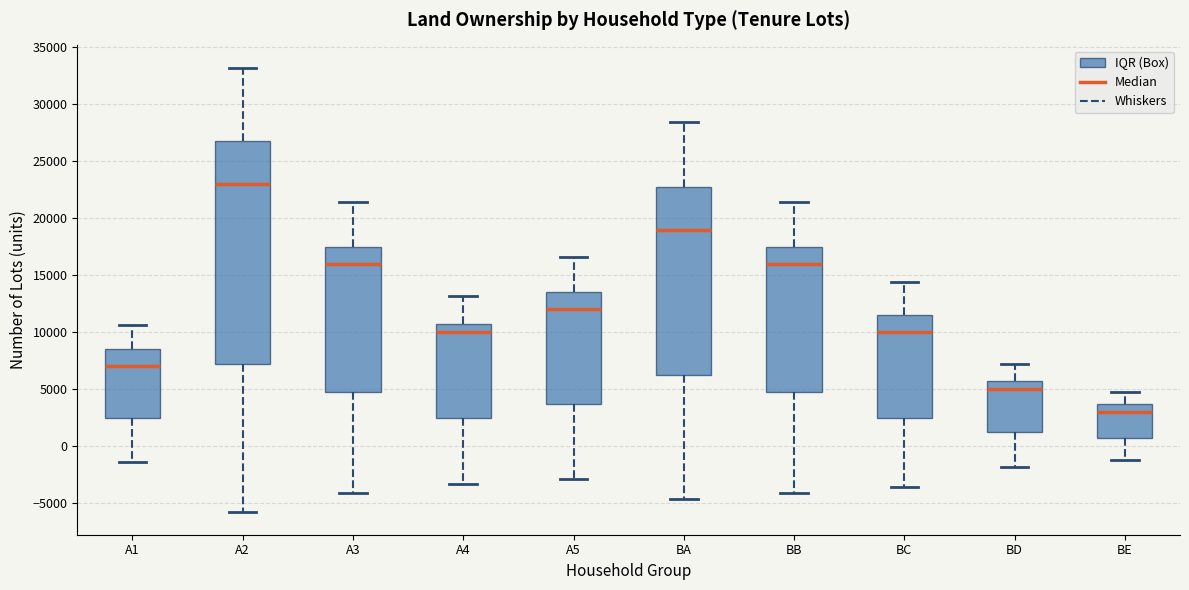

Which box is the tallest, from its lower edge to its upper edge?

A2